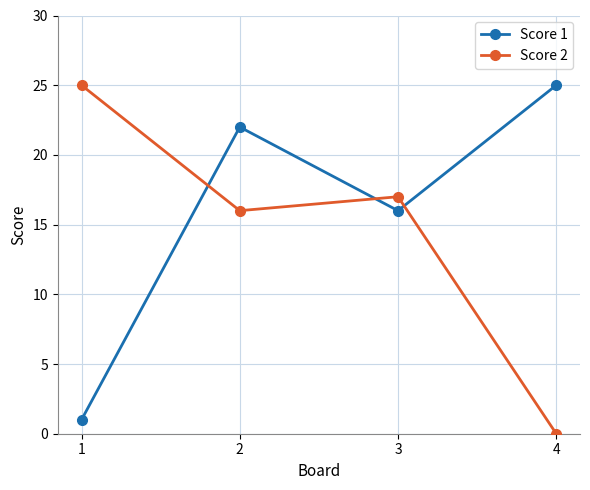

What is the difference between the maximum and minimum values in the Score 1 series?

24